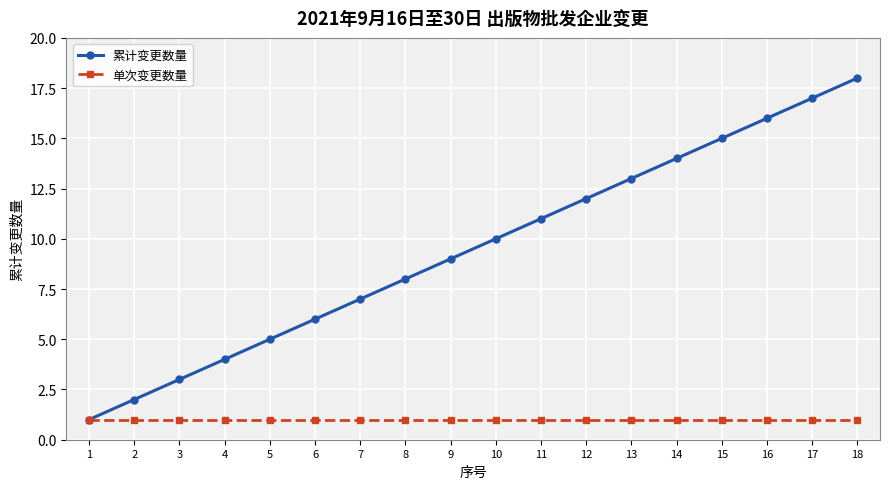

The 累计变更数量 series shows 1 at 1. True or false?

True